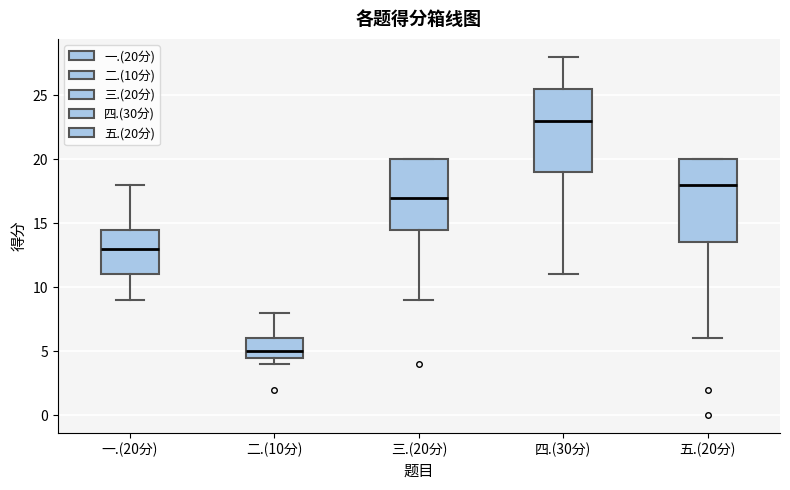

Which box's median line is the lowest?

二.(10分)